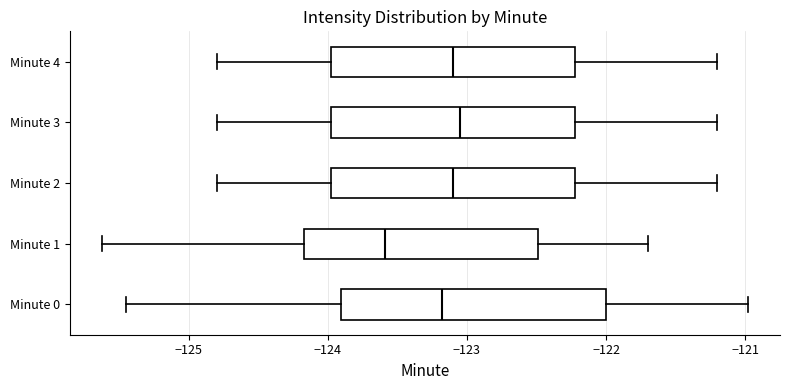

Where does the right whisker of the box for Minute 0 end on the x-axis? The values are not printed on the chart, so give them approximately, as read against the axis.

-121.0